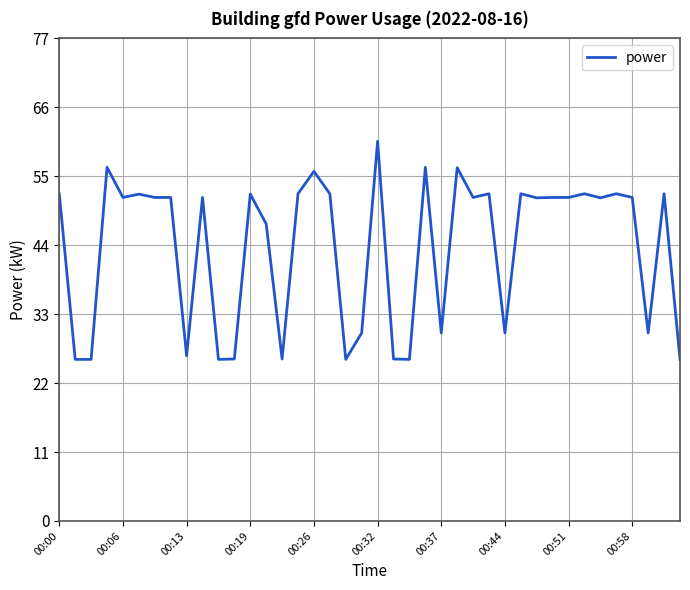

What is the difference between the maximum and minimum values?

34.8